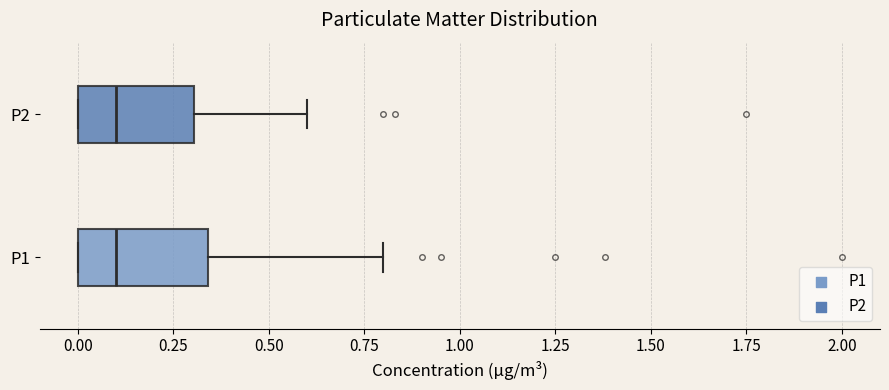

Where does the median line of the box for P2 sit on the x-axis? The values are not printed on the chart, so give them approximately, as read against the axis.

0.10